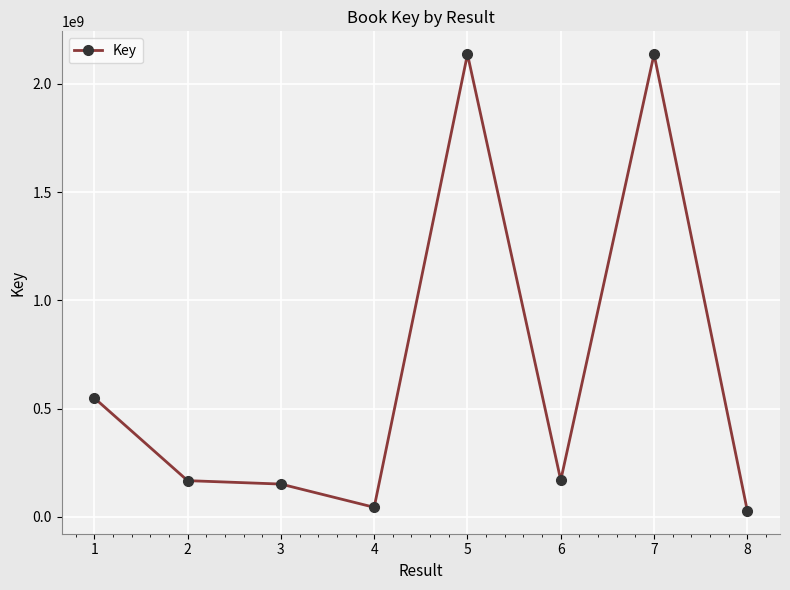

What is the difference between the values at 5 and 3?

1986076378